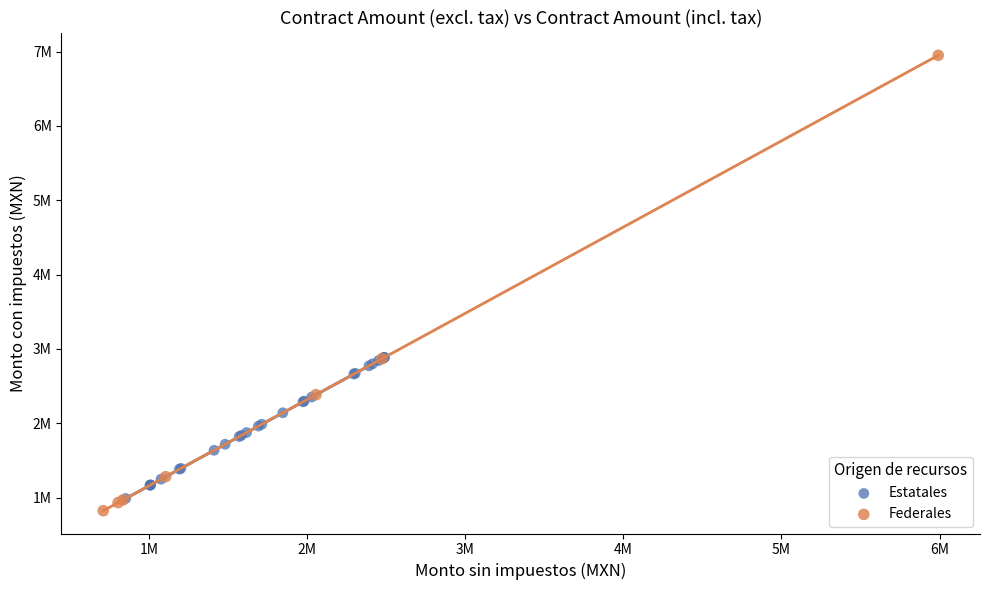

Which series reaches the maximum Y coordinate?

Federales